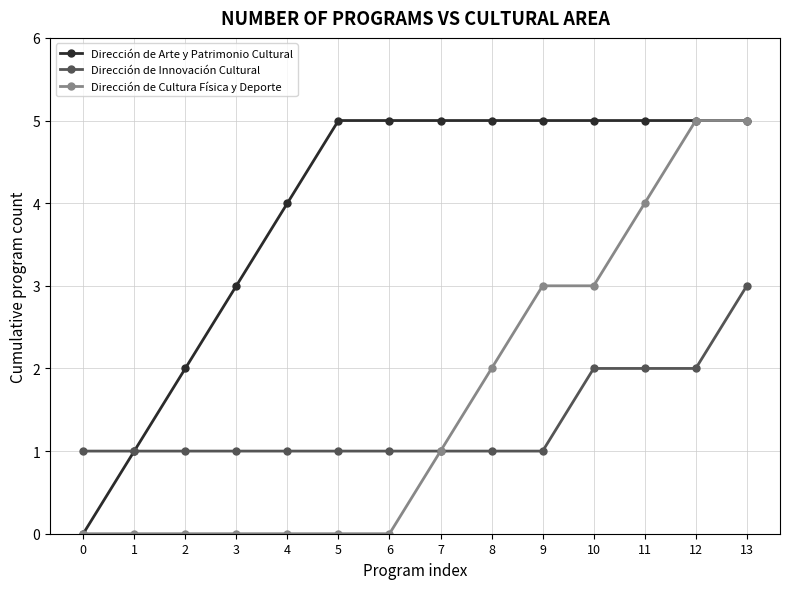

How many Dirección de Cultura Física y Deporte values are between 0 and 3?

11